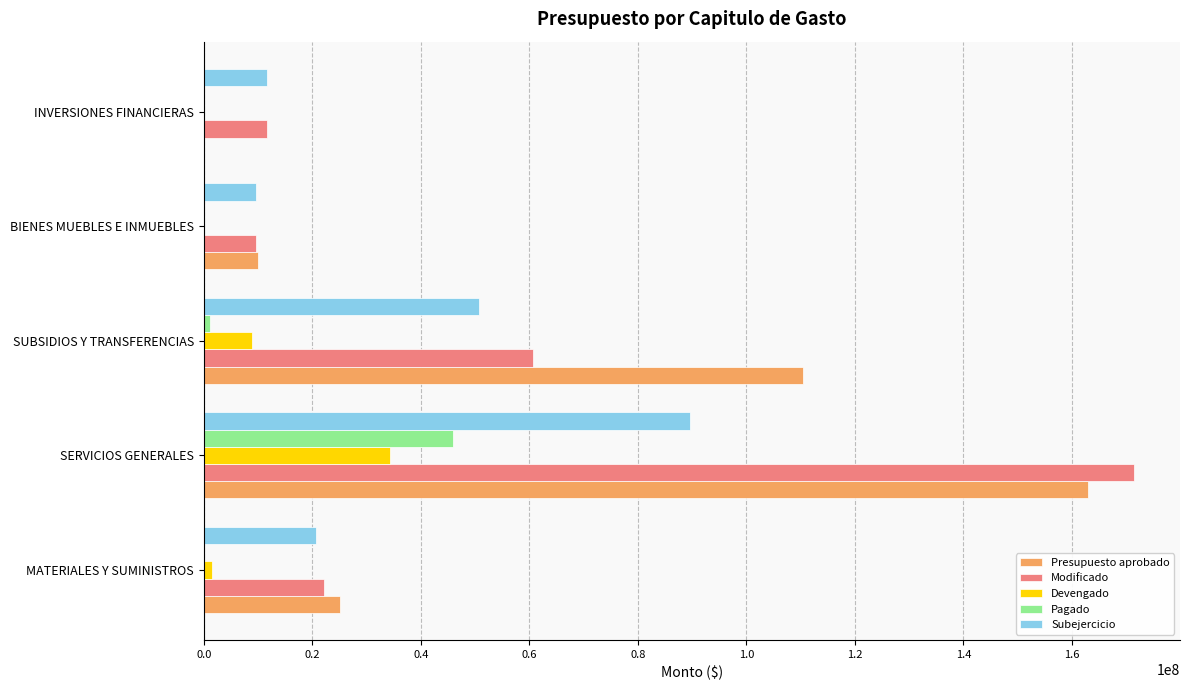

At which label is Devengado closest to 17188818?

SUBSIDIOS Y TRANSFERENCIAS